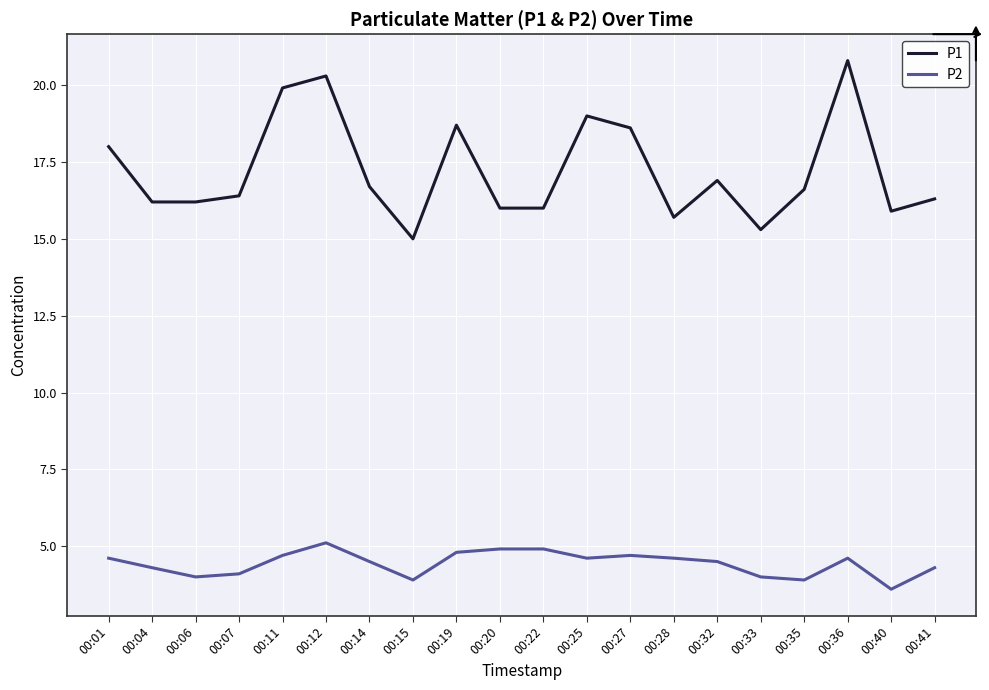

What is the maximum value shown in the chart?

20.8